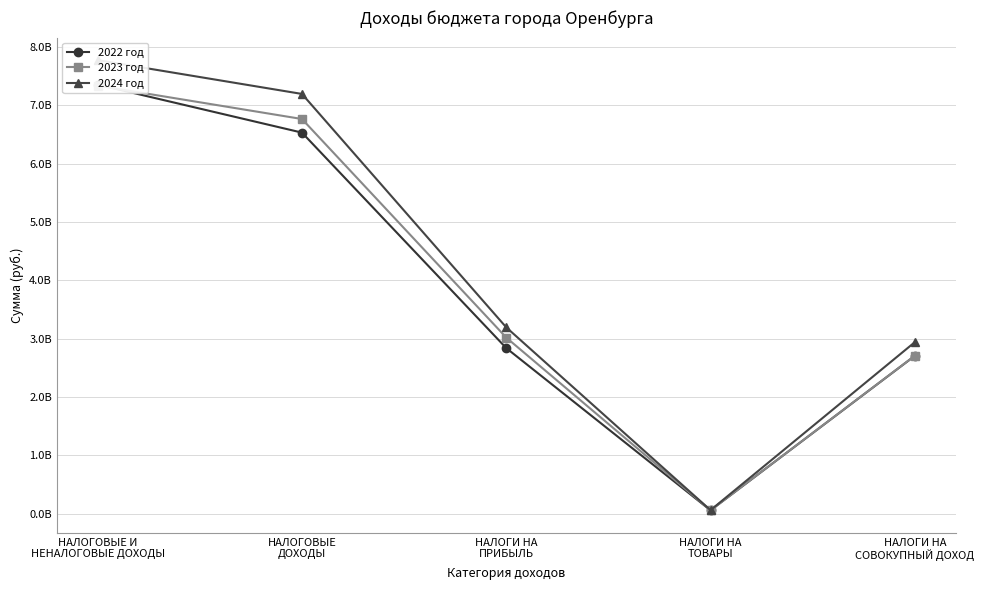

Which has a higher value, НАЛОГОВЫЕ
ДОХОДЫ or НАЛОГИ НА
СОВОКУПНЫЙ ДОХОД?

НАЛОГОВЫЕ
ДОХОДЫ